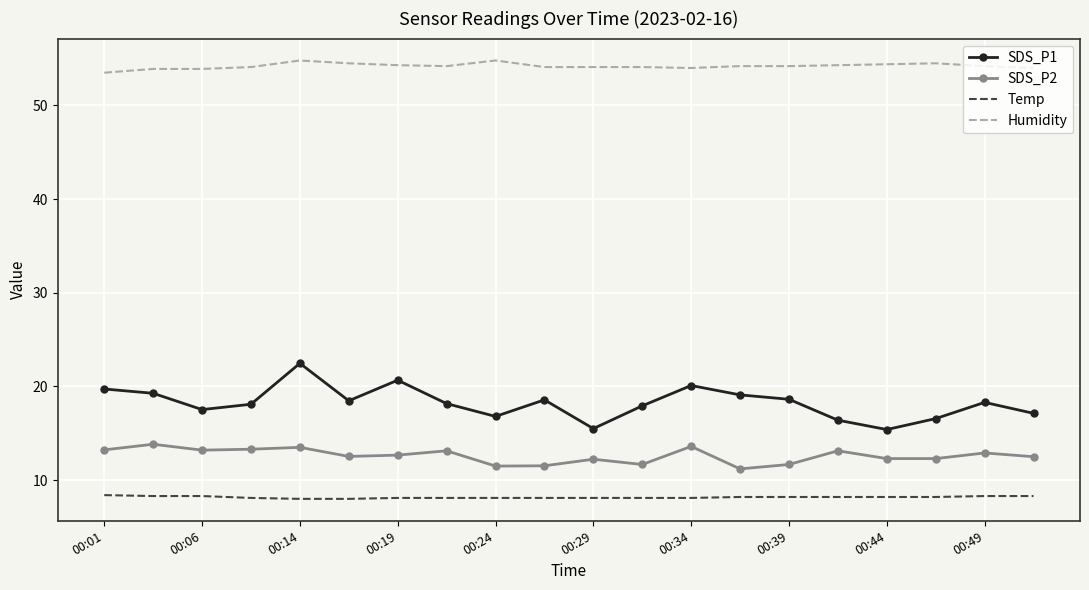

Which series has the largest range (max minus min)?

SDS_P1